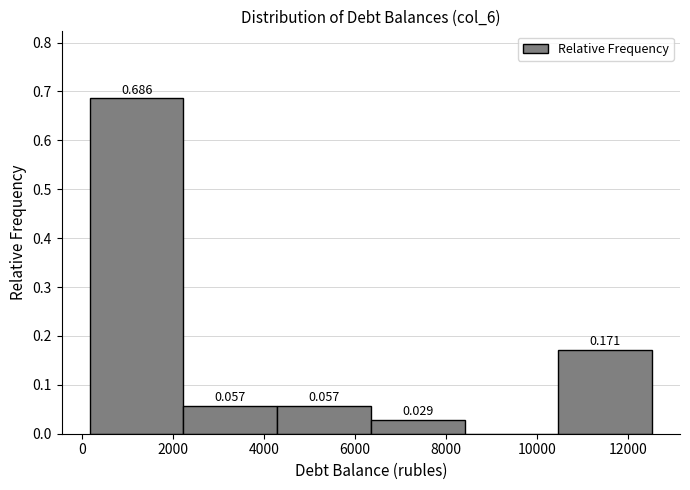

Which range on the x-axis has the tallest bar?

200 to 2200